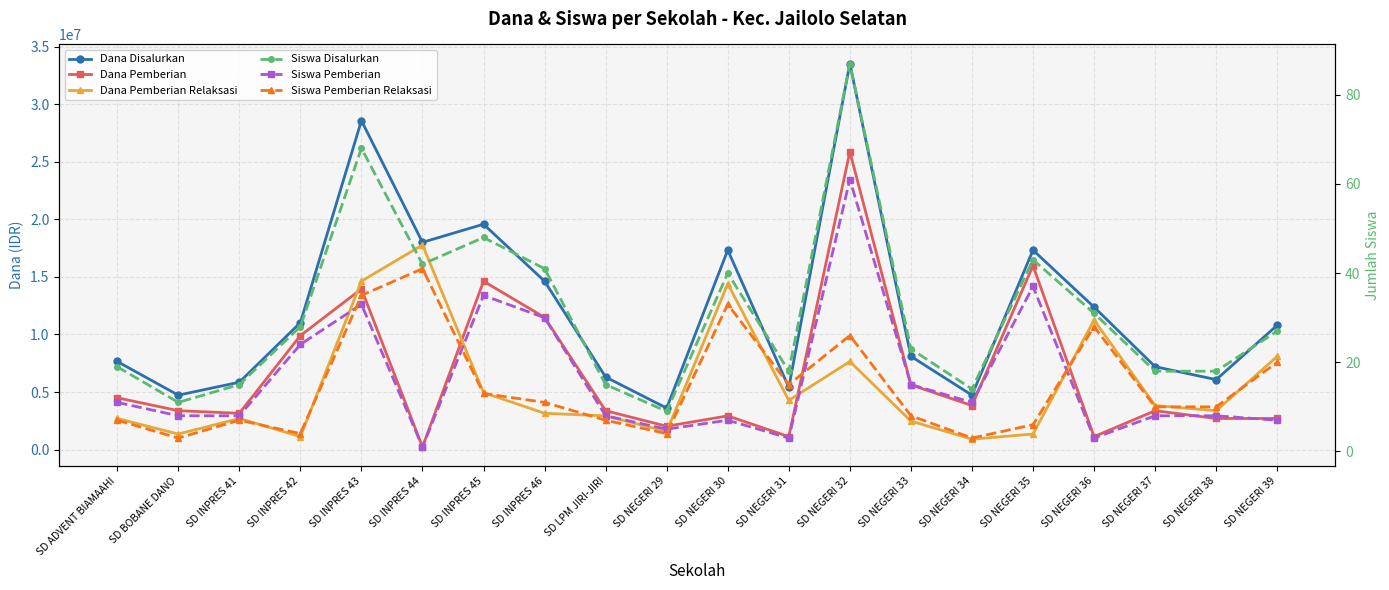

Reading right to left, what are all the values shown in this chart?

Dana Disalurkan: 10800000	6075000	7200000	12375000	17325000	4725000	8100000	33525000	5400000	17325000	3600000	6300000	14625000	19575000	18000000	28575000	11025000	5850000	4725000	7650000
Dana Pemberian: 2700000	2700000	3375000	1125000	15975000	3825000	5625000	25875000	1125000	2925000	2025000	3375000	11475000	14625000	225000	13950000	9900000	3150000	3375000	4500000
Dana Pemberian Relaksasi: 8100000	3375000	3825000	11250000	1350000	900000	2475000	7650000	4275000	14400000	1575000	2925000	3150000	4950000	17775000	14625000	1125000	2700000	1350000	2700000
Siswa Disalurkan: 27	18	18	31	43	14	23	87	18	40	9	15	41	48	42	68	28	15	11	19
Siswa Pemberian: 7	8	8	3	37	11	15	61	3	7	5	8	30	35	1	33	24	8	8	11
Siswa Pemberian Relaksasi: 20	10	10	28	6	3	8	26	15	33	4	7	11	13	41	35	4	7	3	7